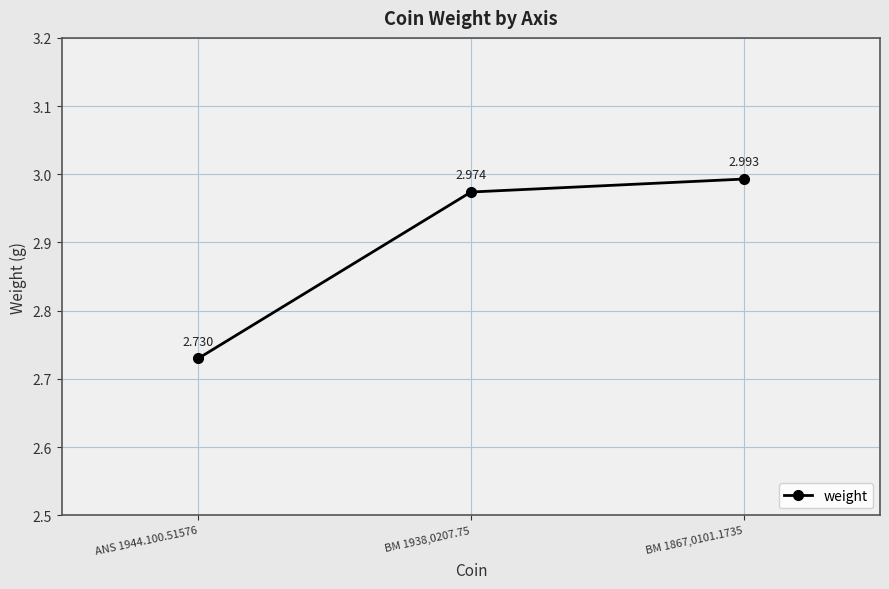

What is the ratio of the value at BM 1867,0101.1735 to the value at ANS 1944.100.51576?

1.1